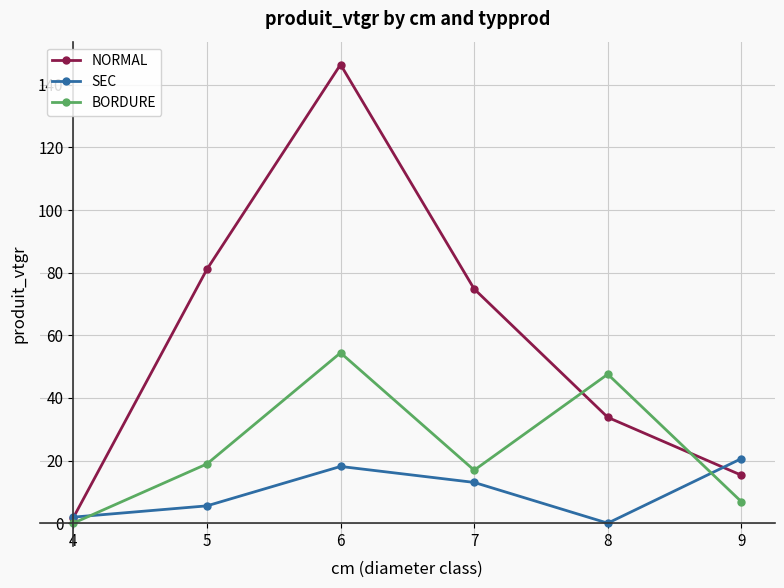

Between 6 and 9, which series saw the biggest shift?

NORMAL